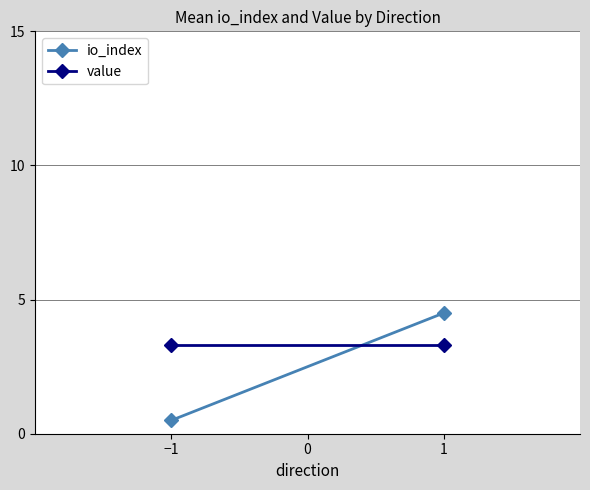

How many data points does each series have?

2